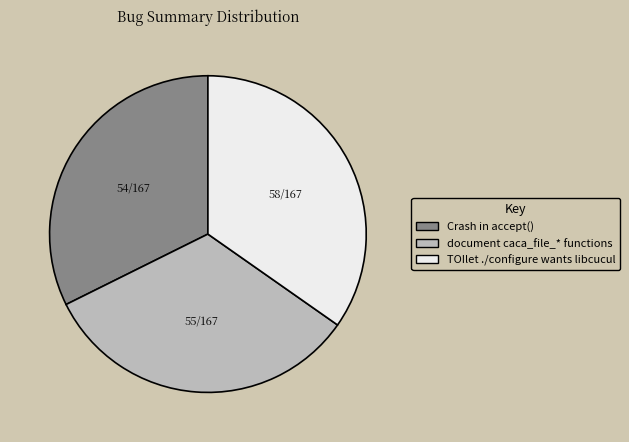

Which slice is the smallest?

Crash in accept()